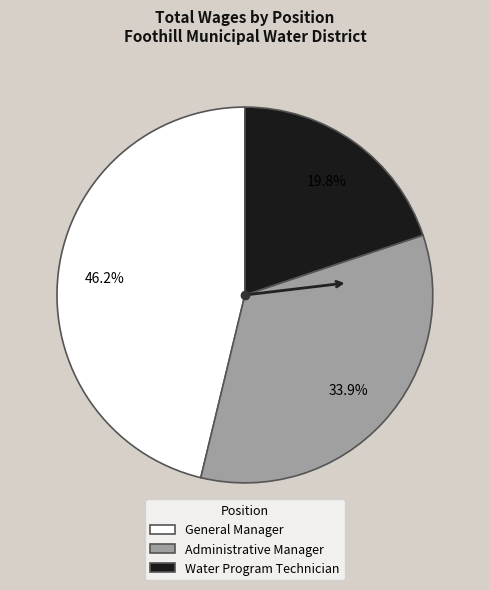

How many segments does this pie chart have?

3